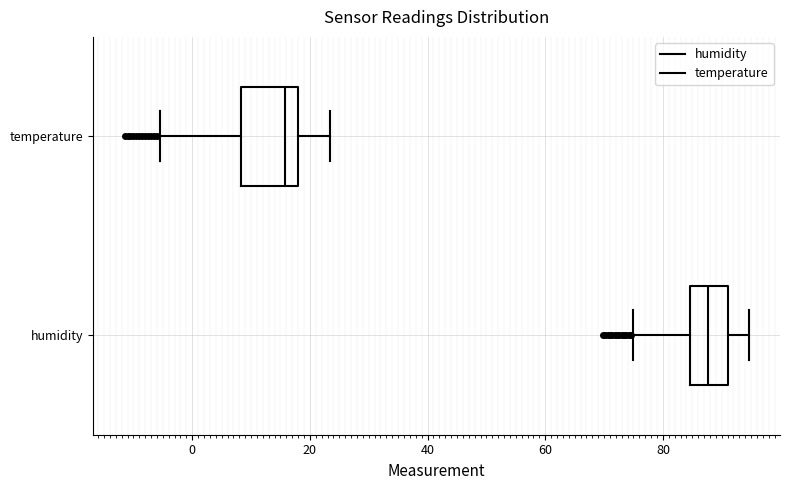

Where does the median line of the box for temperature sit on the x-axis? The values are not printed on the chart, so give them approximately, as read against the axis.

16